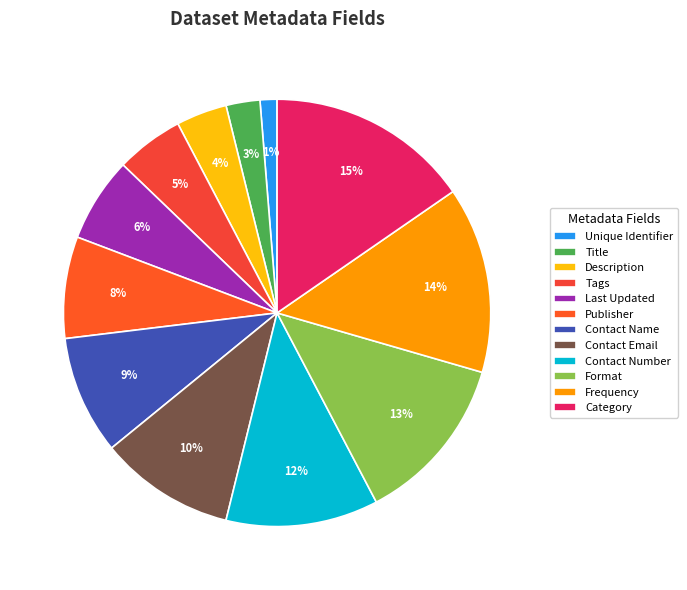

Count the number of slices in the pie.

12